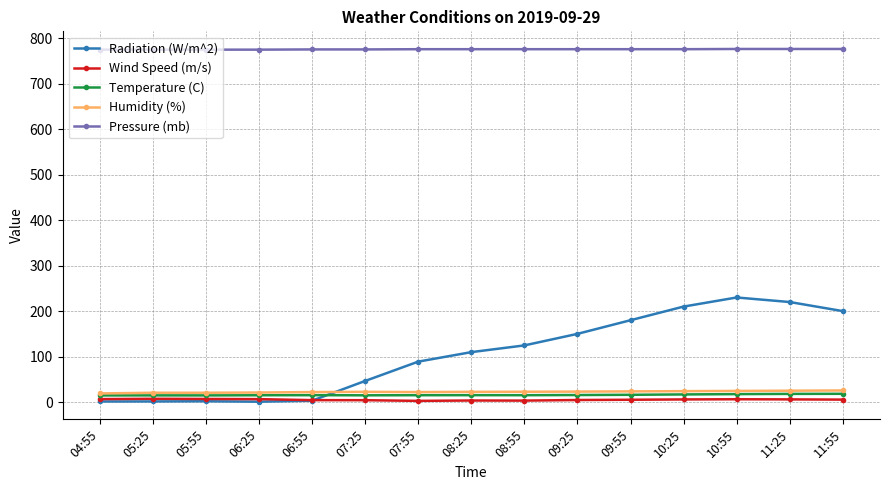

What is the difference between the highest and lowest values at 06:55?

772.5